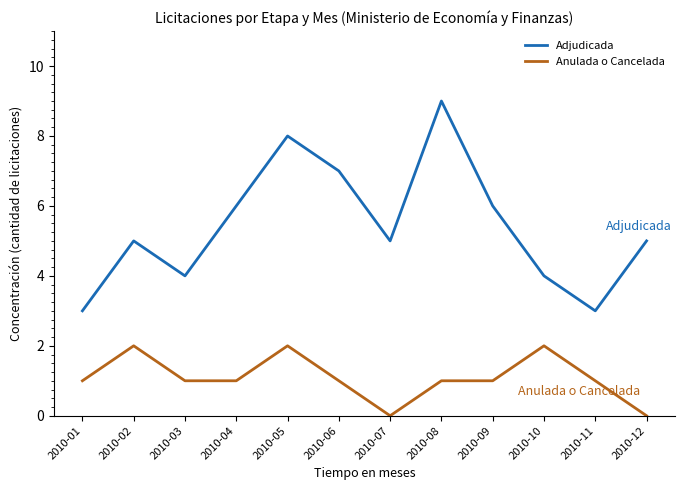

True or false: Anulada o Cancelada and Adjudicada intersect in this chart.

False